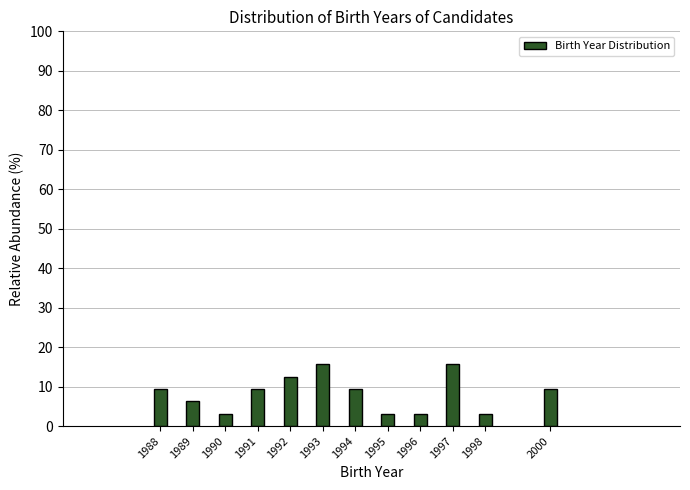

The chart shows a value of 3.3 at 1994. True or false?

False